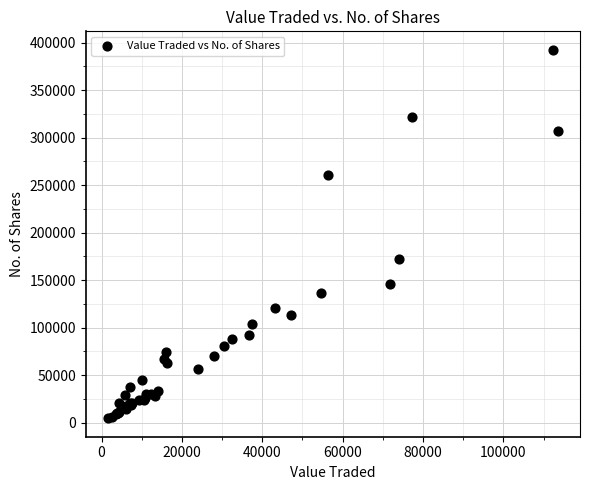

What Y value in the scatter plot is closest to 198503?

172337